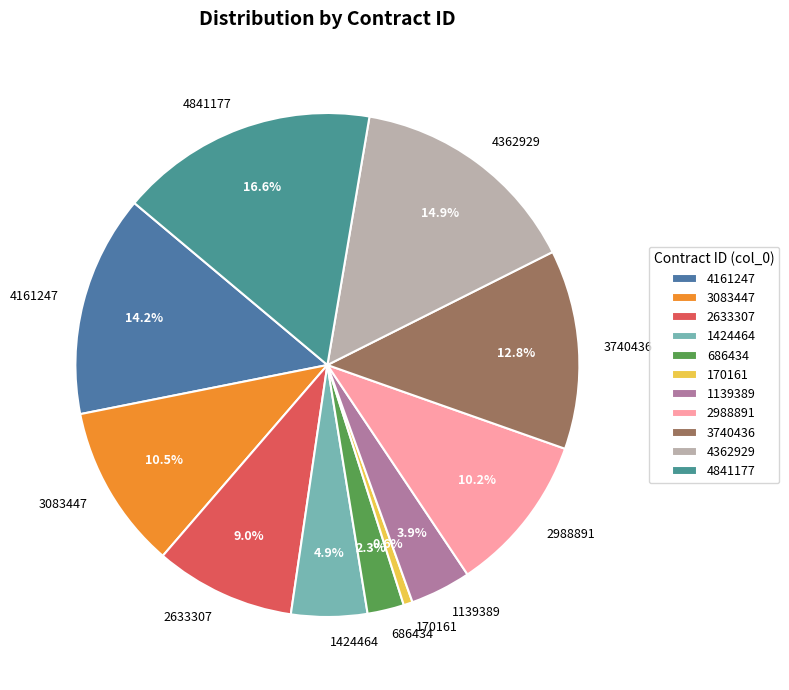

True or false: 686434 accounts for 2% of the total.

True